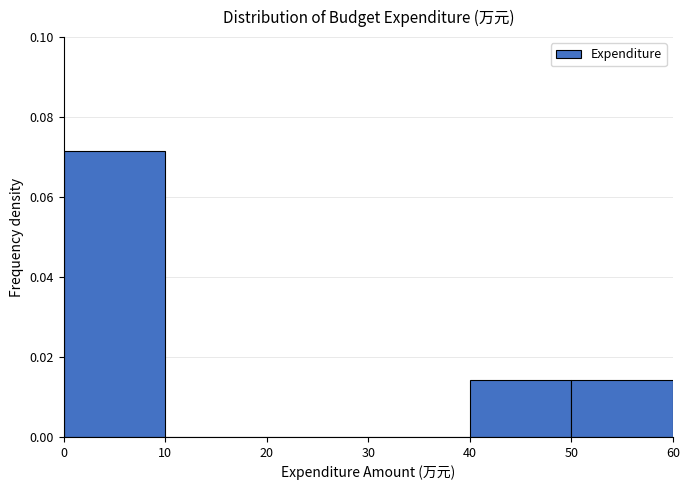

Which range on the x-axis has the tallest bar?

0 to 10